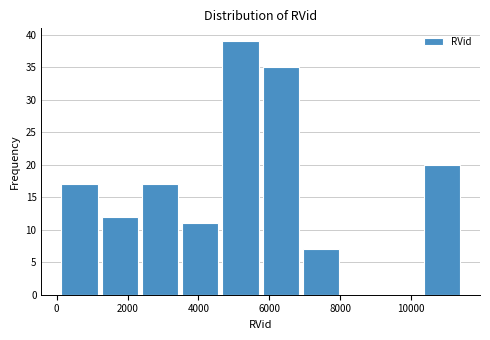

Over which range of the x-axis is the bar tallest?

4600 to 5800